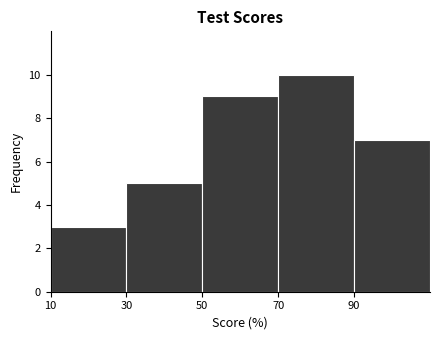

Reading left to right, list every bar in this chart as the range it spans on the x-axis followed by its height. The values are not printed on the chart, so give them approximately, as read against the axis.

10 to 30: 3
30 to 50: 5
50 to 70: 9
70 to 90: 10
90 to 110: 7